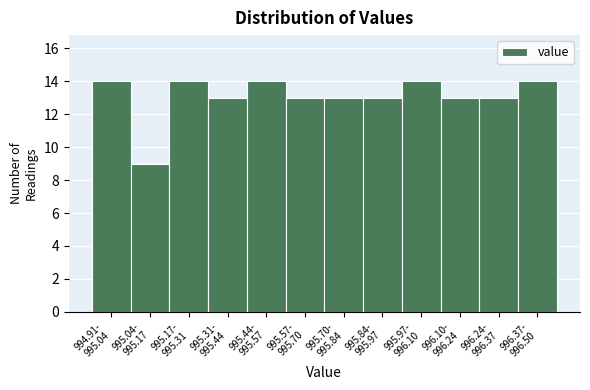

Reading left to right, extract all data points from this chart.

14	9	14	13	14	13	13	13	14	13	13	14